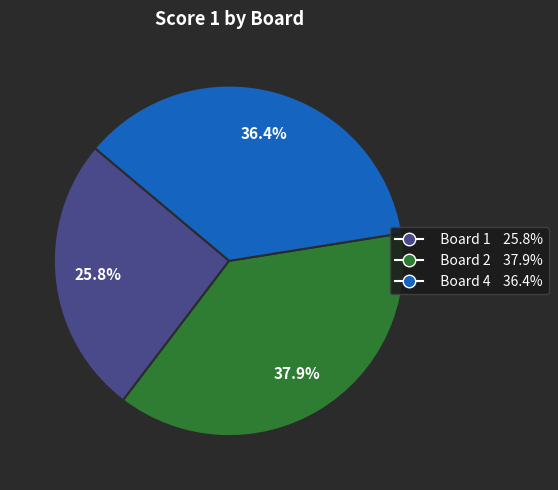

Is there any slice that represents more than half of the pie?

No